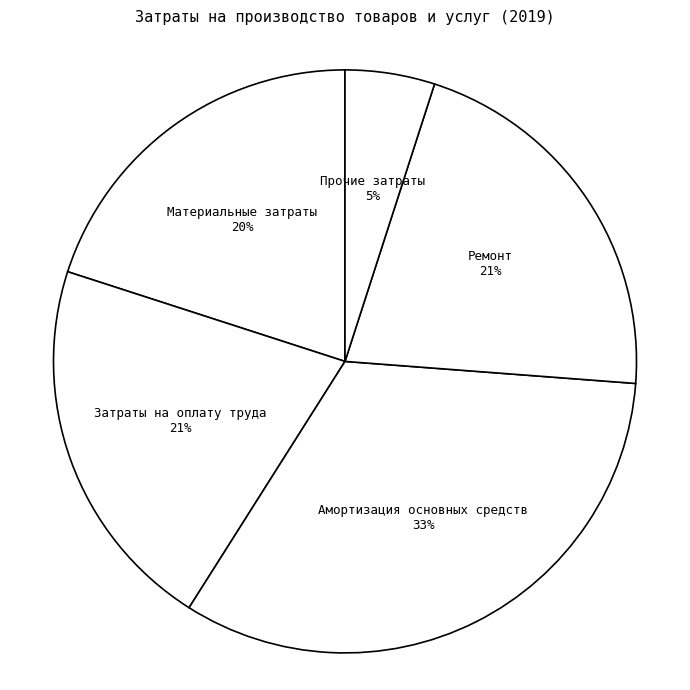

How many slices are in this pie chart?

5